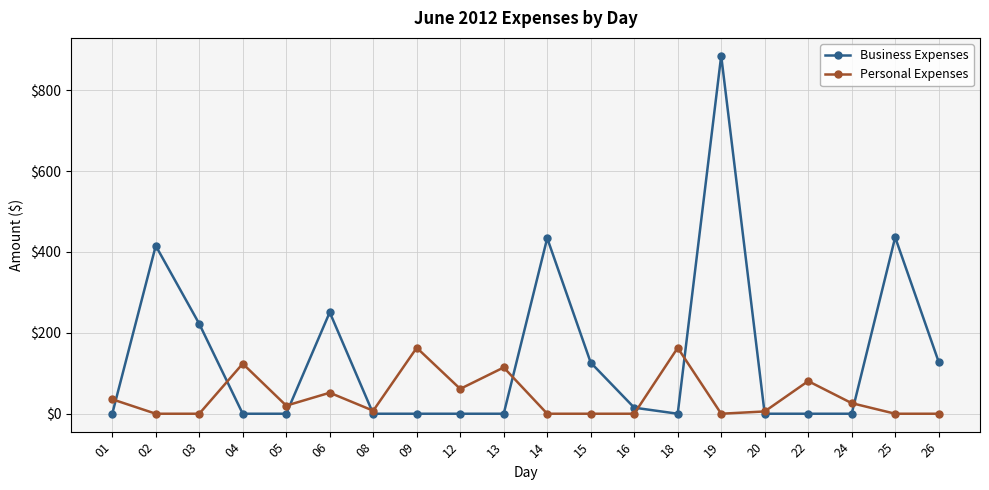

Rank the series at 25 from lowest to highest value.

Personal Expenses, Business Expenses